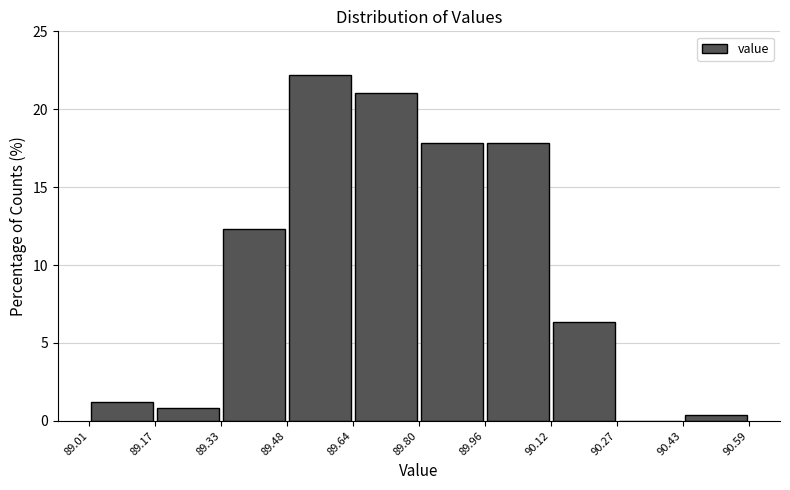

Reading left to right, list every bar in this chart as the range it spans on the x-axis followed by its height. The values are not printed on the chart, so give them approximately, as read against the axis.

89.01 to 89.17: 1.0
89.17 to 89.33: 1.0
89.33 to 89.48: 12.5
89.48 to 89.64: 22.0
89.64 to 89.80: 21.0
89.80 to 89.96: 18.0
89.96 to 90.12: 18.0
90.12 to 90.27: 6.5
90.27 to 90.43: 0
90.43 to 90.59: under 0.5